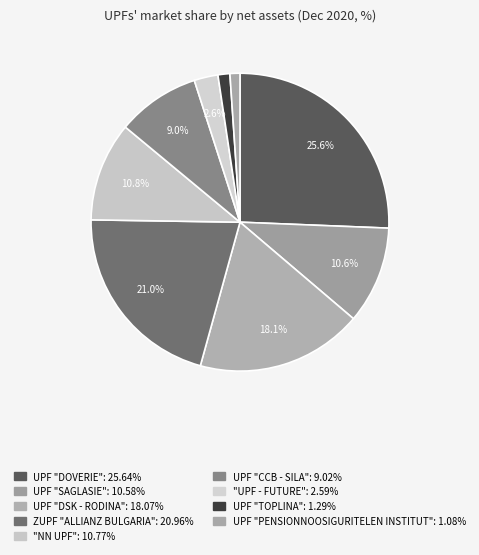

Which category has the biggest portion of the pie?

UPF "DOVERIE"